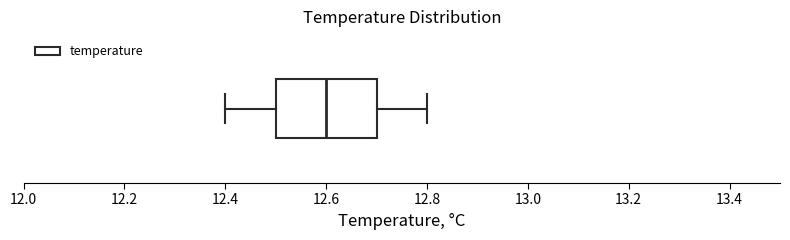

Read this box plot against the x-axis: the position of the median line, the range covered by the box, and the ends of both whiskers. The values are not printed on the chart, so give them approximately, as read against the axis.

median 12.6, box 12.5 to 12.7, whiskers 12.4 to 12.8